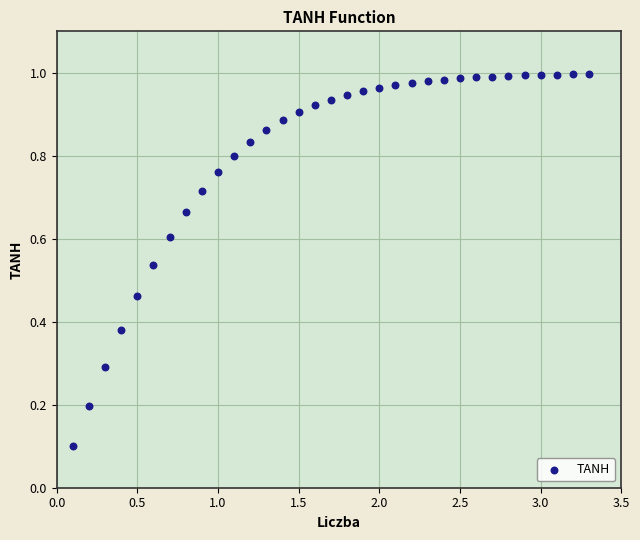

What is the range of X values (max minus min)?

3.2